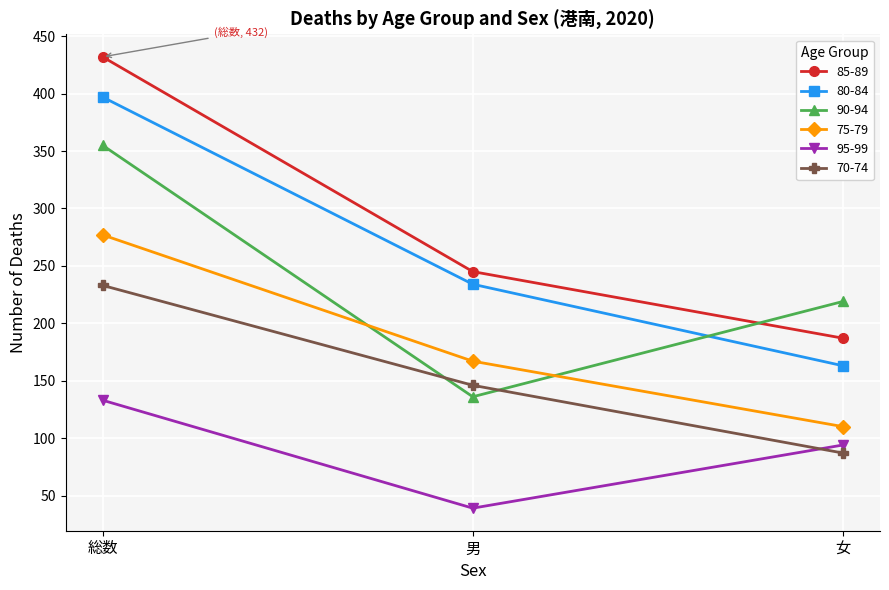

Reading left to right, what are all the values shown in this chart?

85-89: 432	245	187
80-84: 397	234	163
90-94: 355	136	219
75-79: 277	167	110
95-99: 133	39	94
70-74: 233	146	87